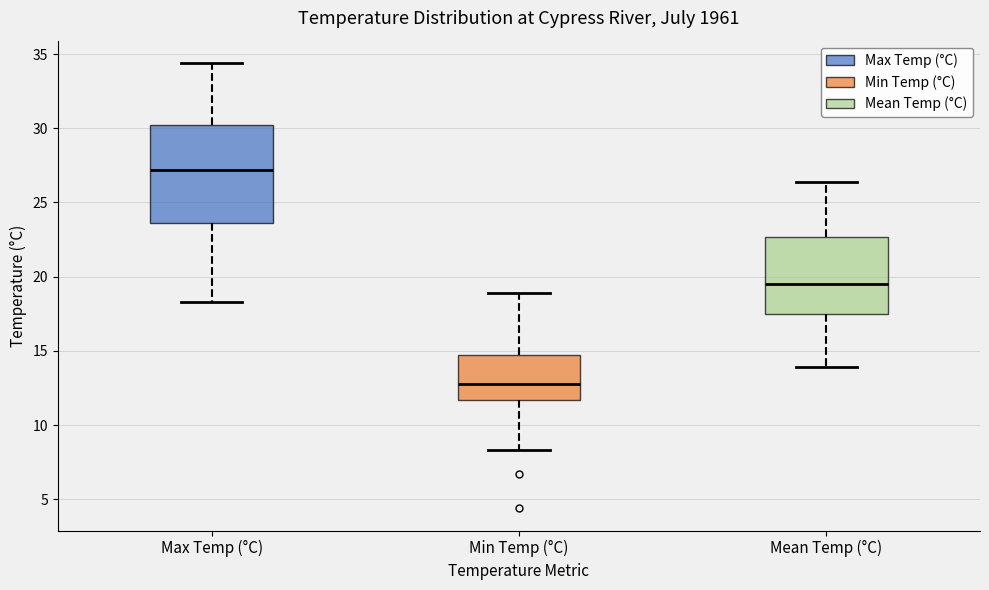

Which box is the tallest, from its lower edge to its upper edge?

Max Temp (°C)